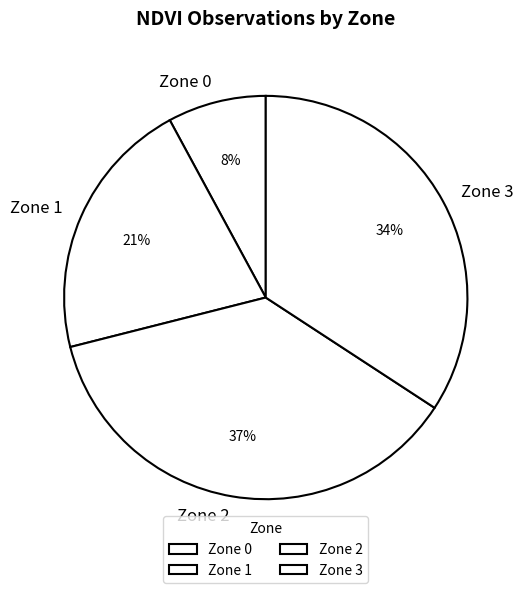

Do Zone 0 and Zone 1 together represent more than half of the pie?

No